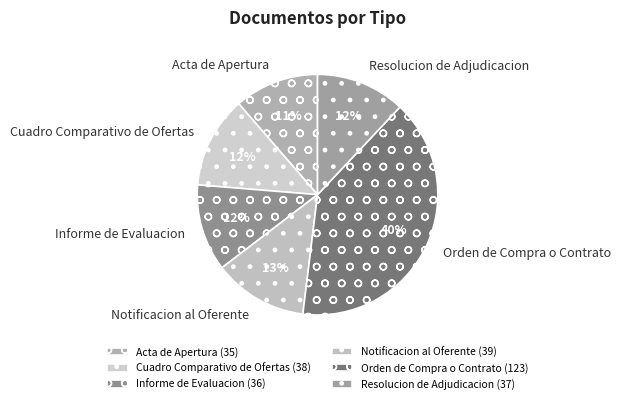

To the nearest percent, what is the combined percentage of Informe de Evaluacion and Resolucion de Adjudicacion?

24%